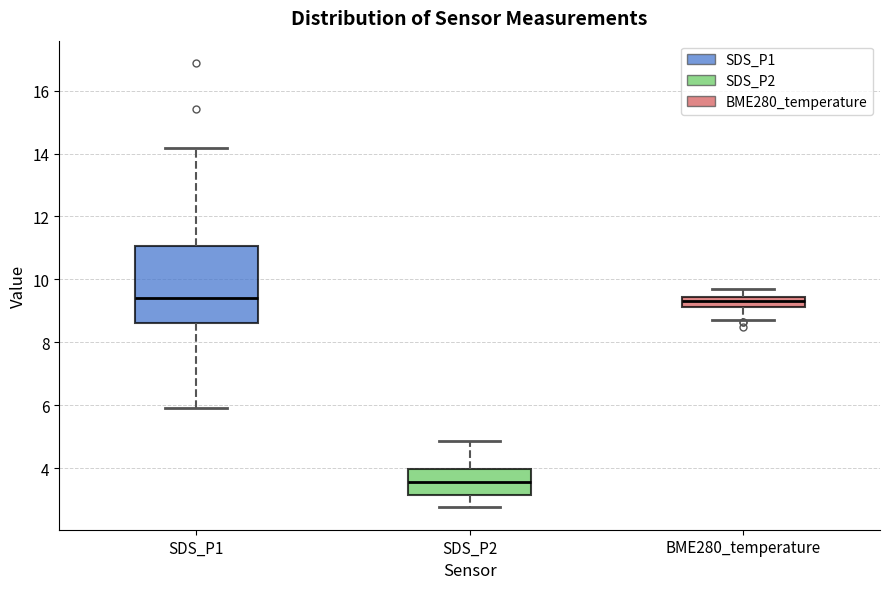

Which box is the tallest, from its lower edge to its upper edge?

SDS_P1